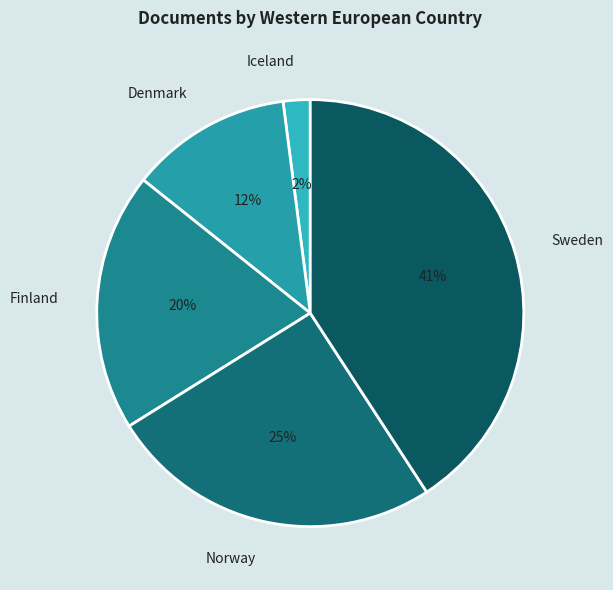

Is there any slice that represents more than half of the pie?

No